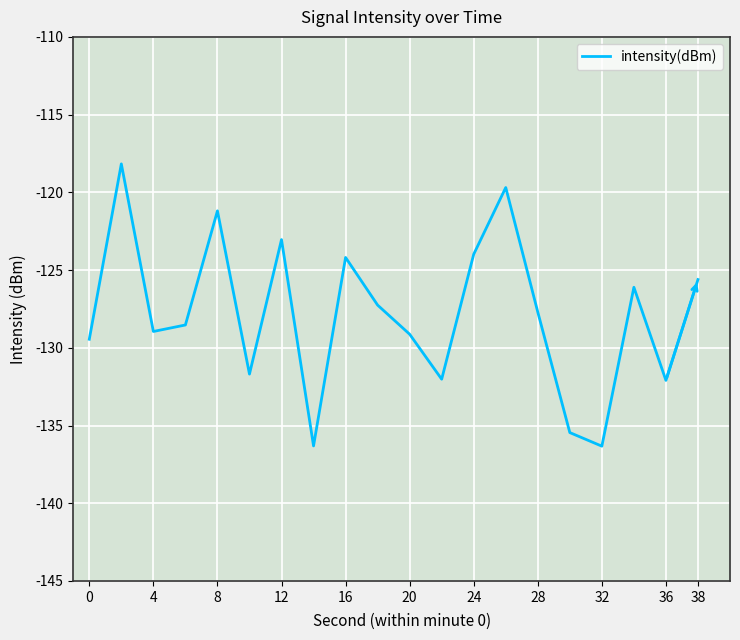

What is the maximum value shown in the chart?

-118.2